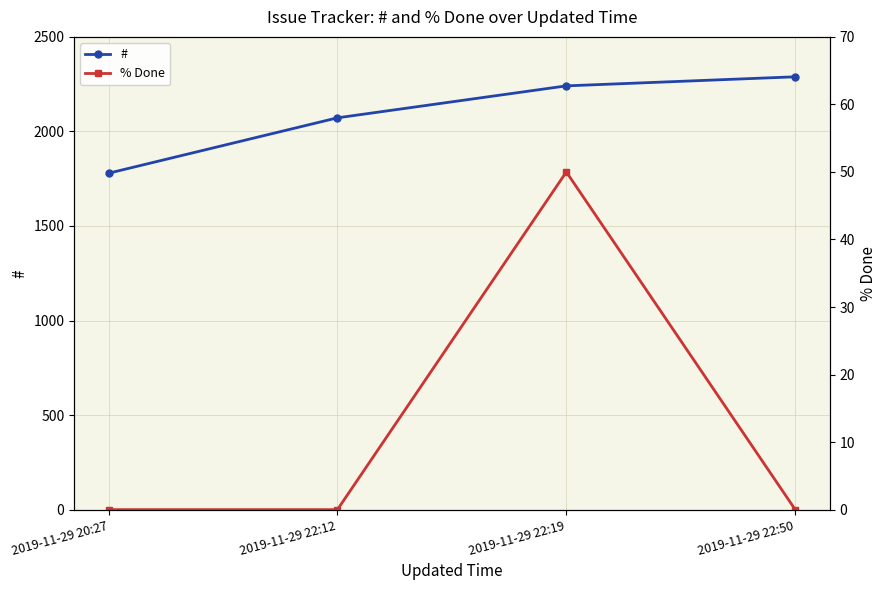

What is the difference between the maximum and minimum values in the % Done series?

50